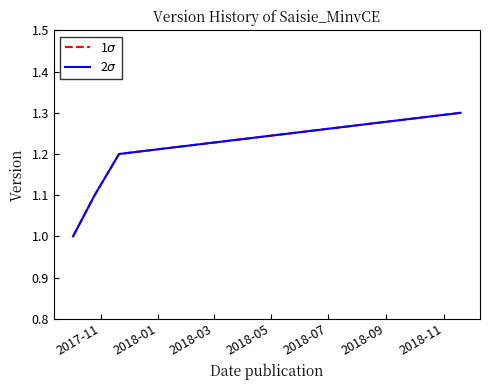

What is the greatest value displayed?

1.3